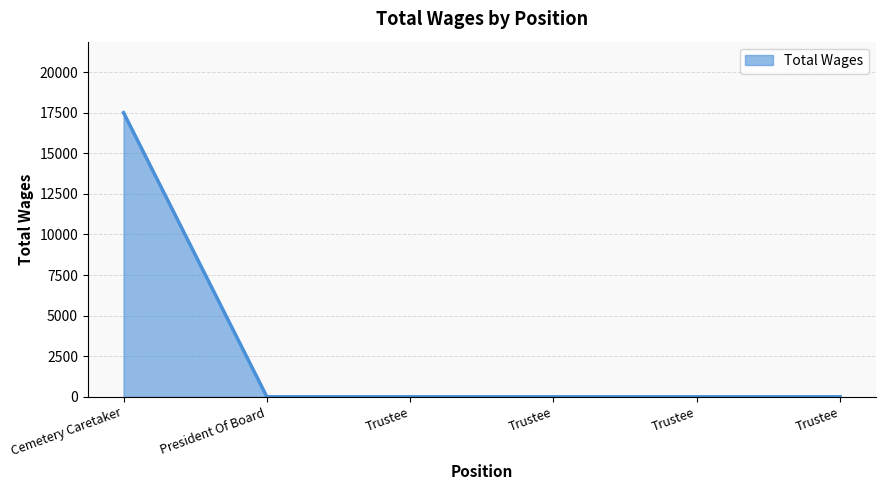

How many series are shown in this chart?

1